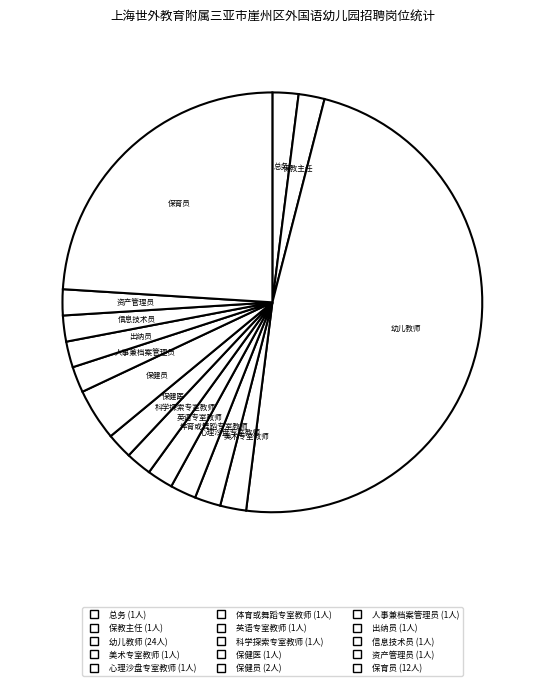

Which has a higher value, 信息技术员 or 心理沙盘专室教师?

信息技术员